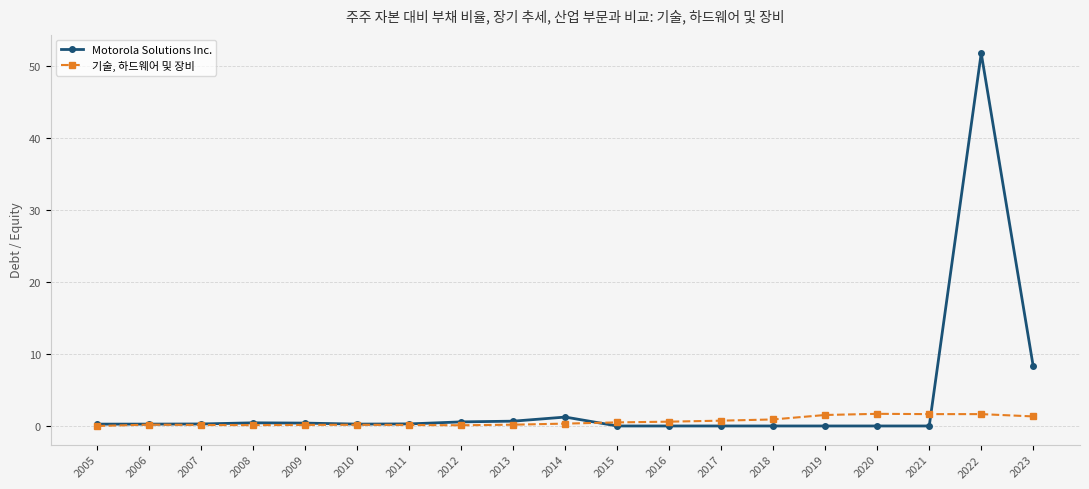

At which label is Motorola Solutions Inc. closest to 25?

2023